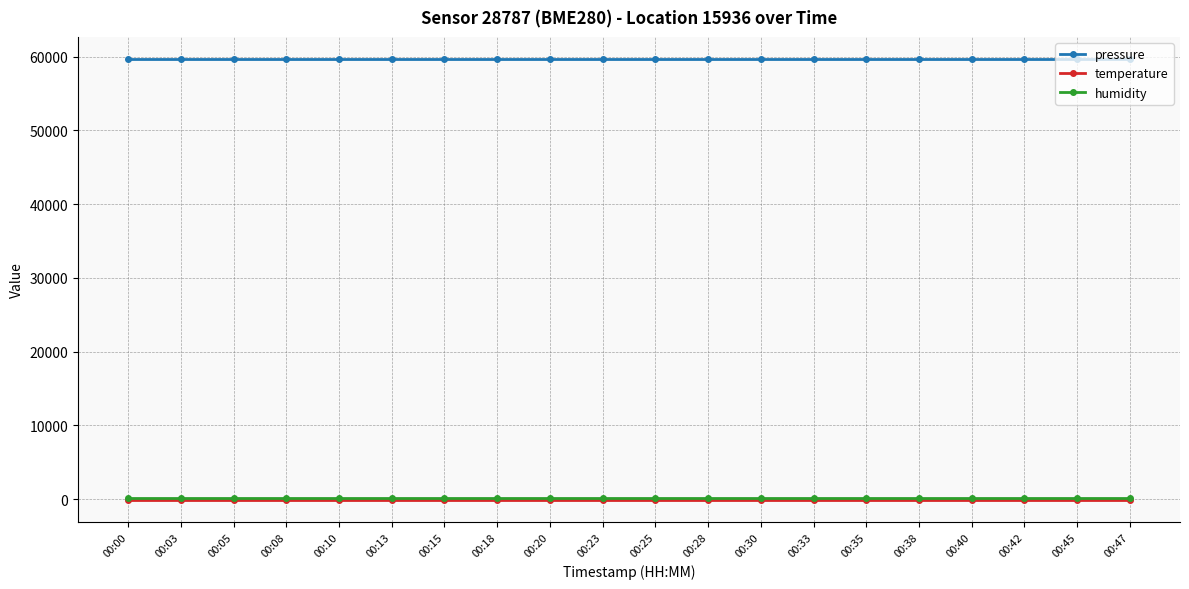

How many series are shown in this chart?

3